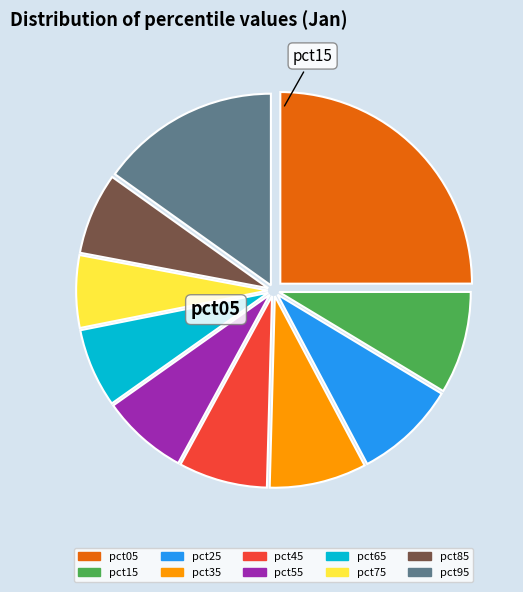

Do pct45 and pct85 together represent more than half of the pie?

No